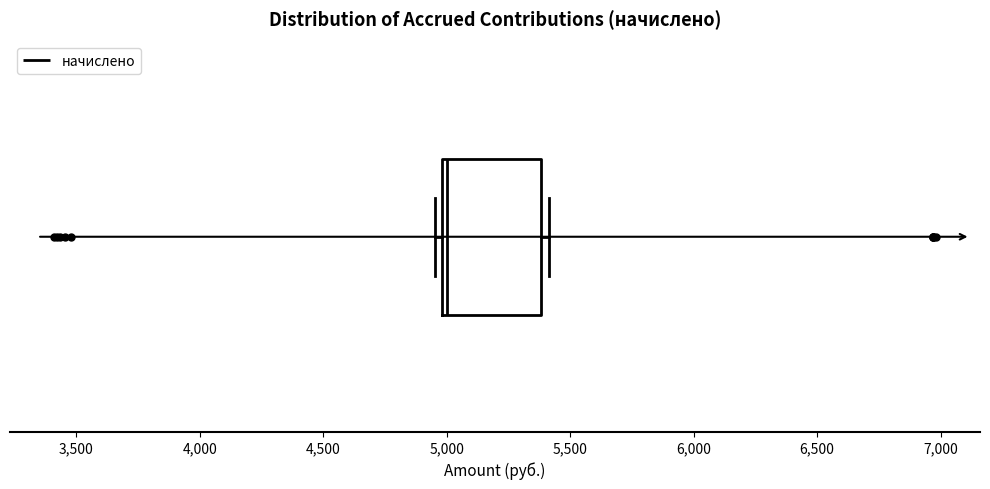

Where is the right edge of the box on the x-axis? The values are not printed on the chart, so give them approximately, as read against the axis.

5400